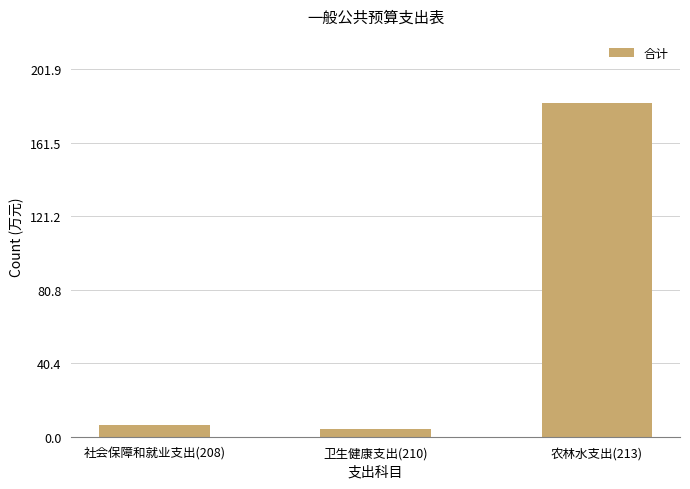

What is the maximum value shown in the chart?

183.6